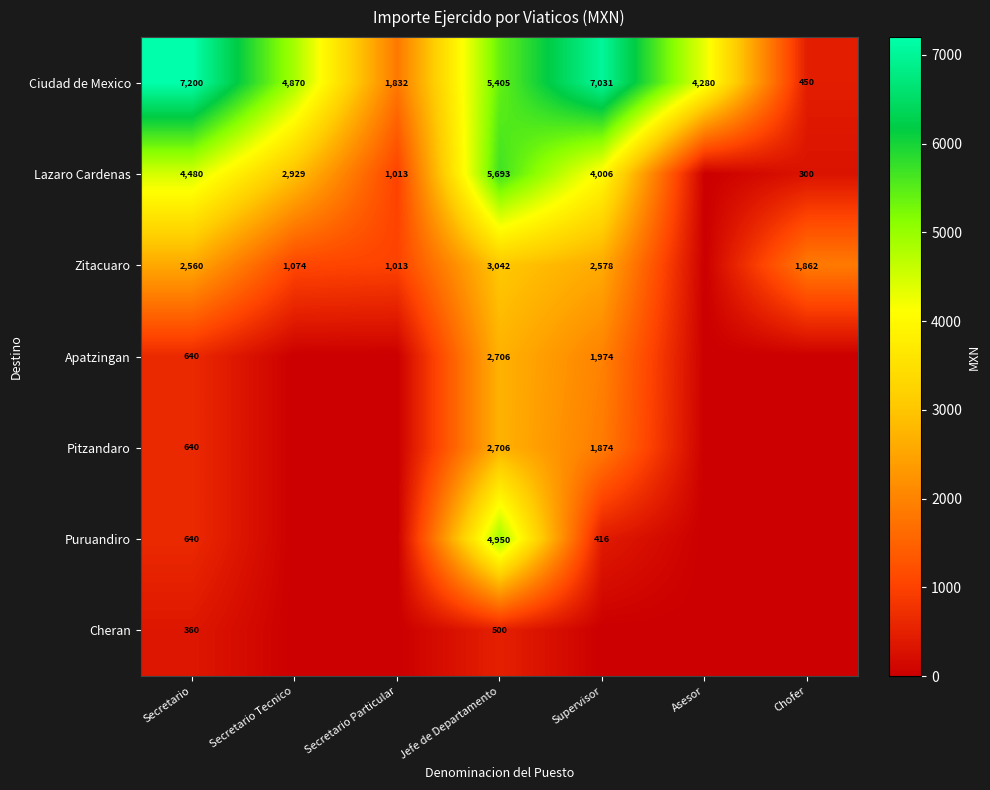

The Ciudad de Mexico series shows 1448.4 at Secretario Tecnico. True or false?

False